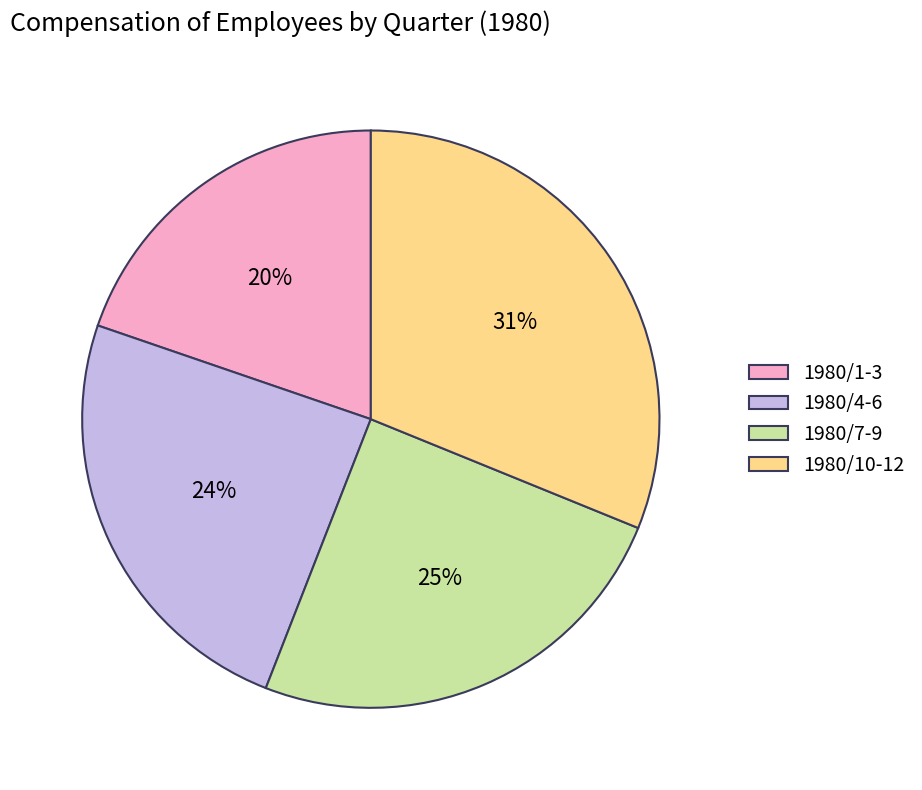

How many segments does this pie chart have?

4